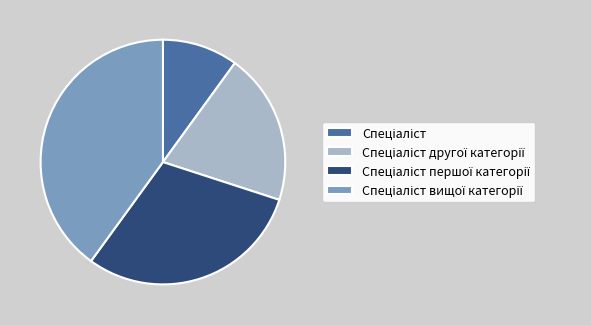

Is there a majority slice in this chart?

No